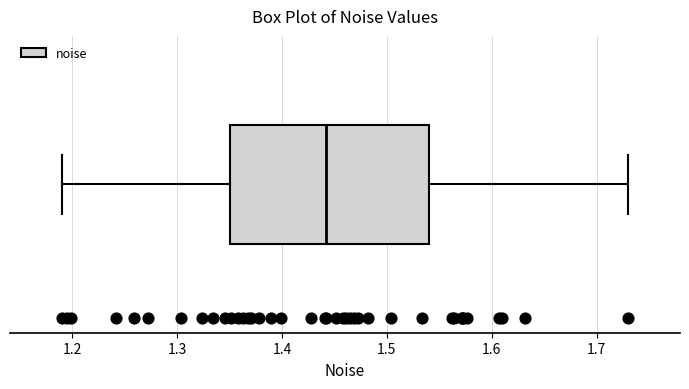

Transcribe this box plot: give where the median line is, the range the box spans, and where the two whiskers end, as read against the x-axis. The values are not printed on the chart, so give them approximately, as read against the axis.

median 1.44, box 1.35 to 1.54, whiskers 1.19 to 1.73